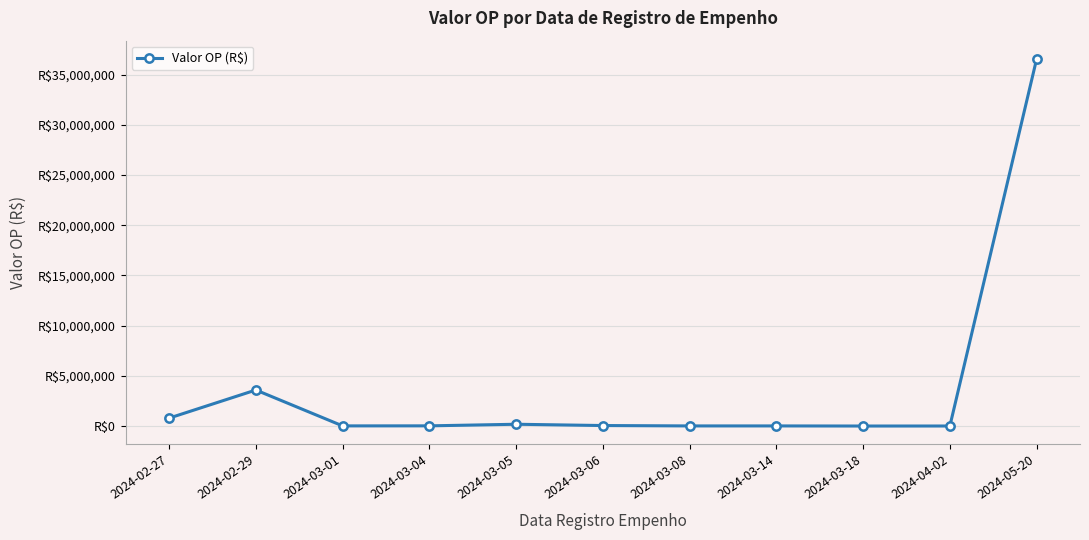

Rank the categories by value from lowest to highest.

2024-03-18, 2024-04-02, 2024-03-08, 2024-03-14, 2024-03-01, 2024-03-04, 2024-03-06, 2024-03-05, 2024-02-27, 2024-02-29, 2024-05-20